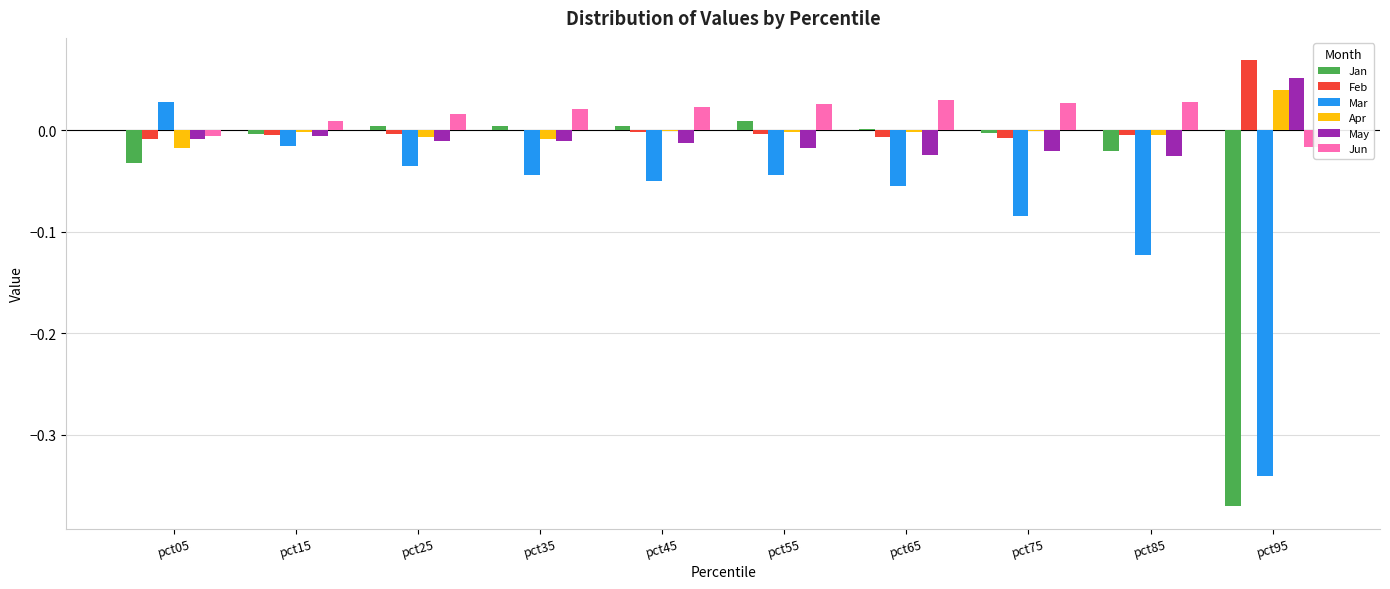

The Jan series shows -0.0 at pct75. True or false?

True